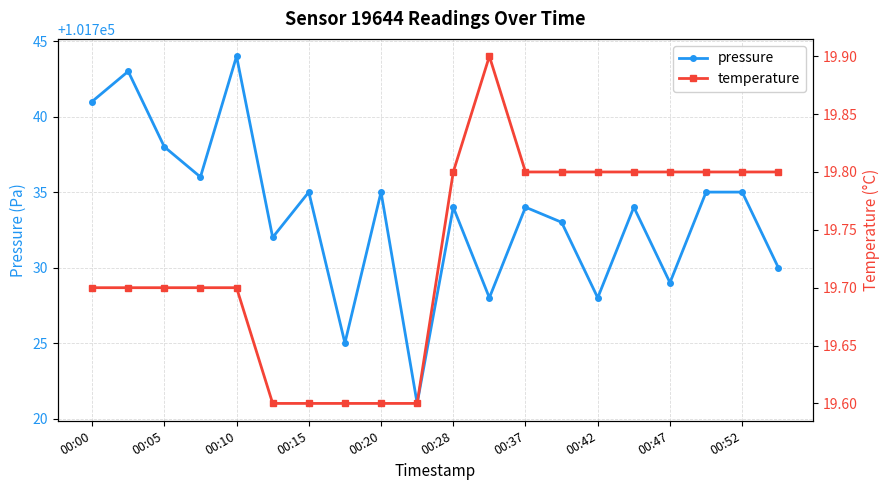

In pressure, how many points are lower than both neighbors (excluding endpoints)?

7